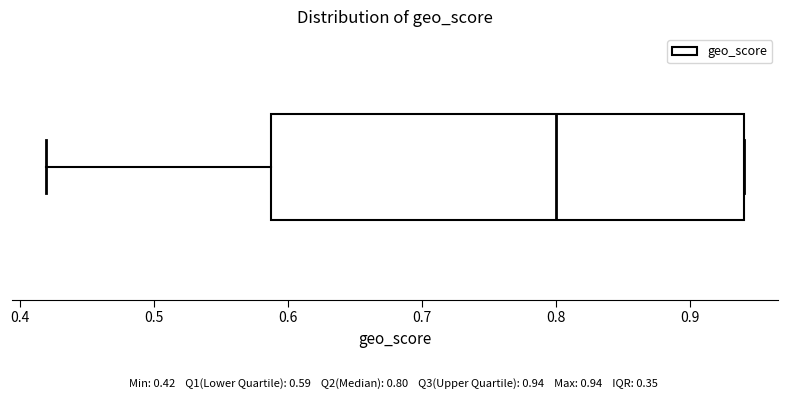

Where does the left whisker of the box end on the x-axis? The values are not printed on the chart, so give them approximately, as read against the axis.

0.42